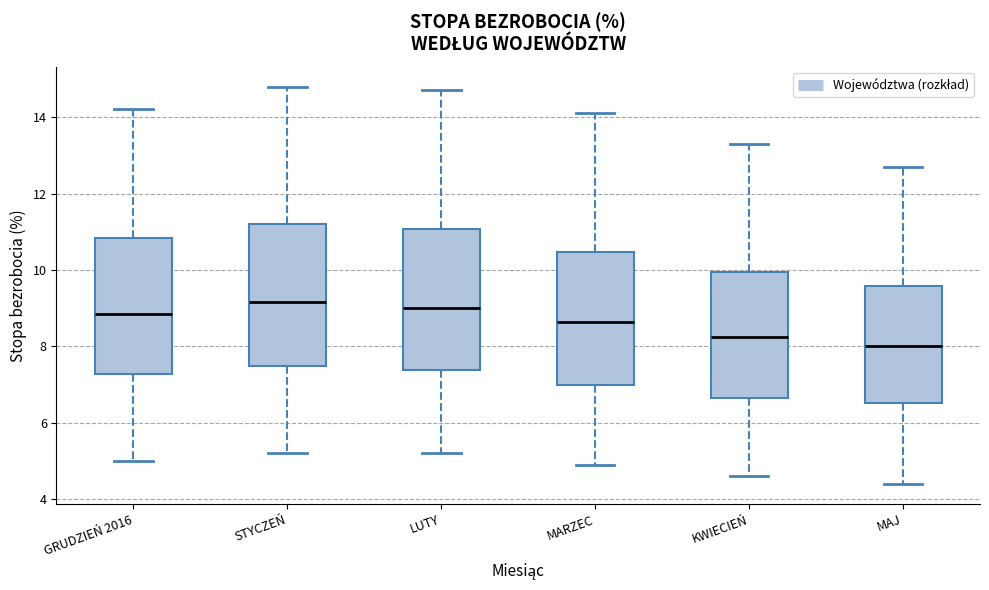

Which box's median line is the lowest?

MAJ